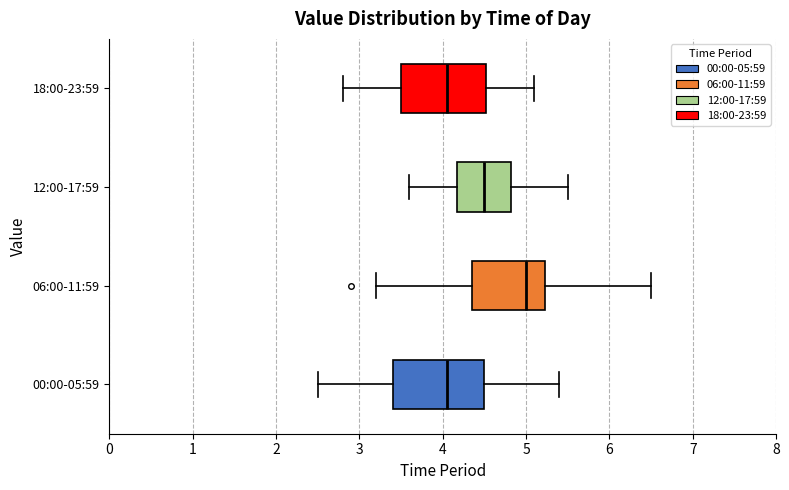

Reading bottom to top, read every box against the x-axis: the position of its median line, the range the box covers, and the ends of its whiskers. The values are not printed on the chart, so give them approximately, as read against the axis.

00:00-05:59: median 4.1, box 3.4 to 4.5, whiskers 2.5 to 5.4
06:00-11:59: median 5.0, box 4.4 to 5.2, whiskers 3.2 to 6.5
12:00-17:59: median 4.5, box 4.2 to 4.8, whiskers 3.6 to 5.5
18:00-23:59: median 4.1, box 3.5 to 4.5, whiskers 2.8 to 5.1